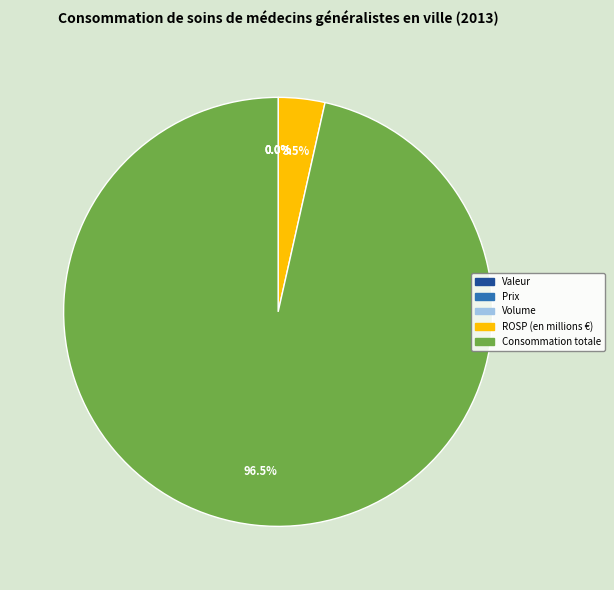

Approximately how many times larger is the value at Consommation totale compared to ROSP?

27.6